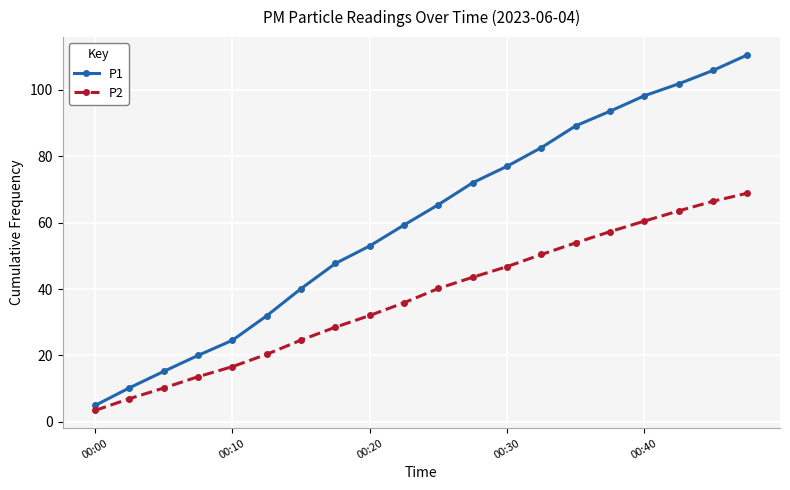

Which series has the largest total across all categories?

P1